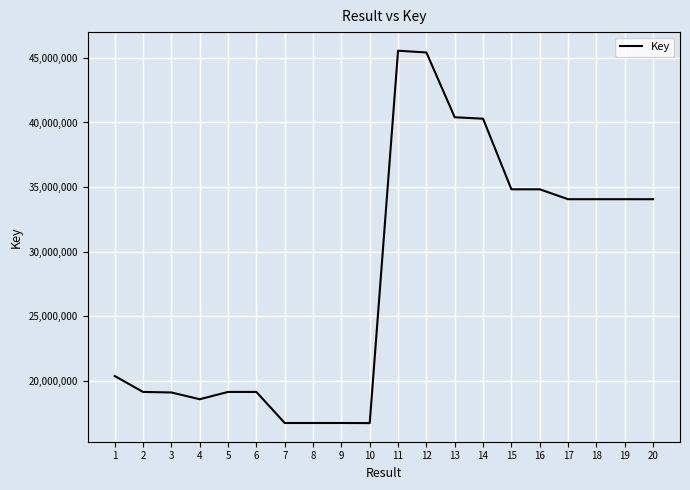

What is the smallest value displayed?

16712894